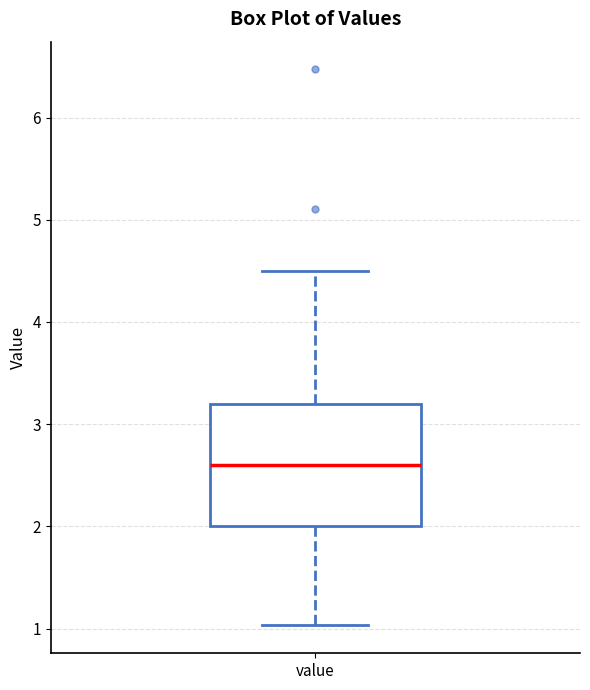

Read this box plot against the y-axis: the position of the median line, the range covered by the box, and the ends of both whiskers. The values are not printed on the chart, so give them approximately, as read against the axis.

median 2.6, box 2.0 to 3.2, whiskers 1.0 to 4.5